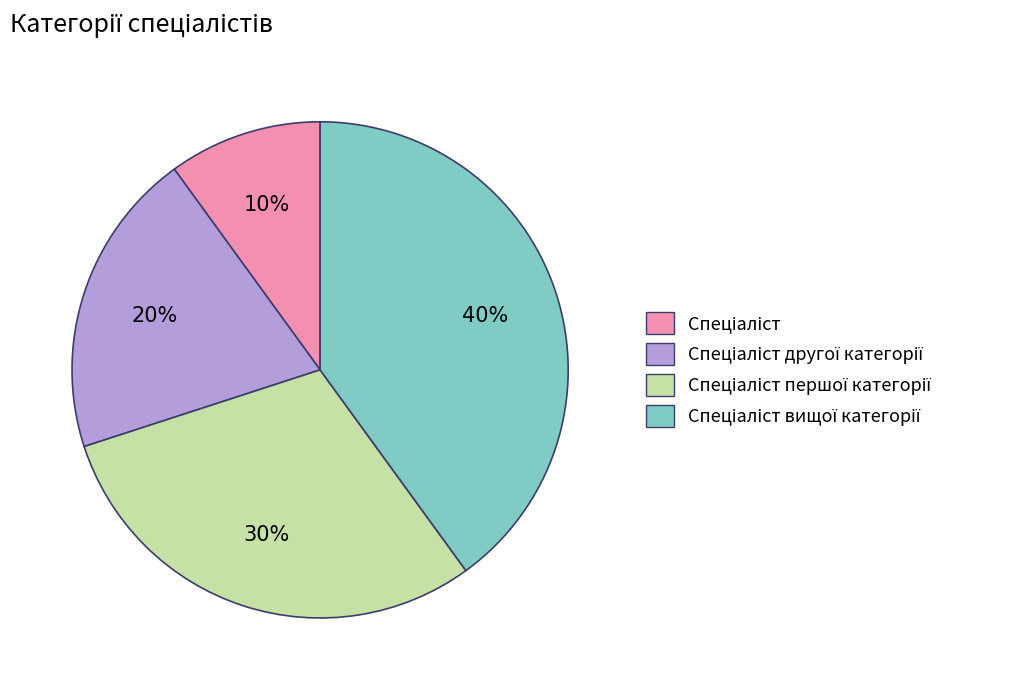

To the nearest percent, what is the average slice percentage?

25%